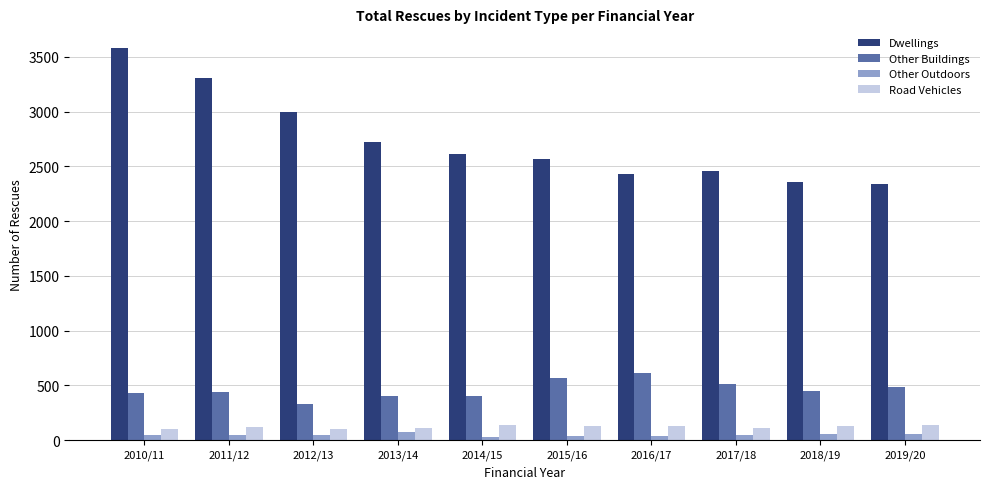

Which series changed the most between 2011/12 and 2013/14?

Dwellings